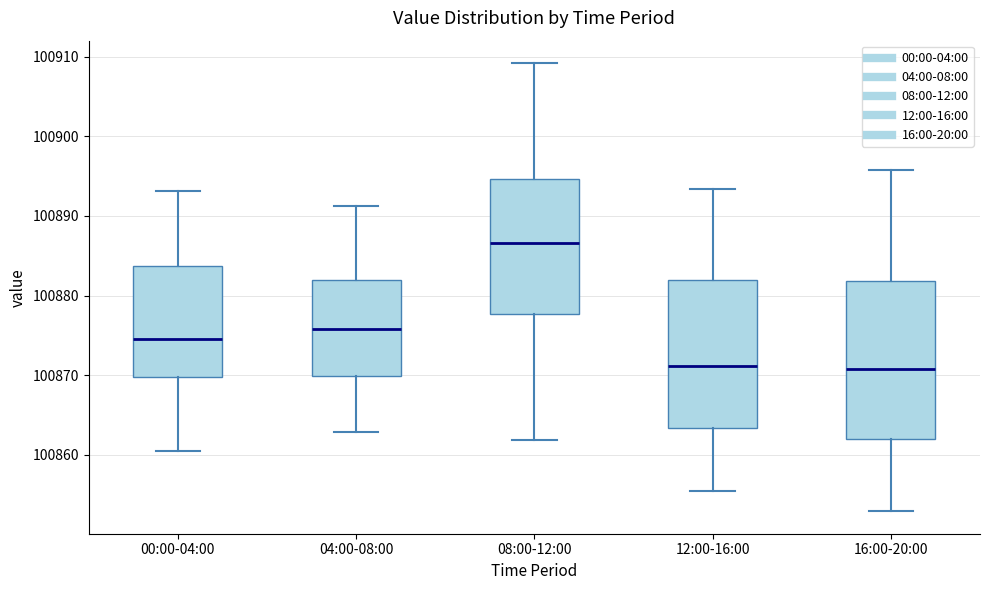

Which box's median line is the highest?

08:00-12:00